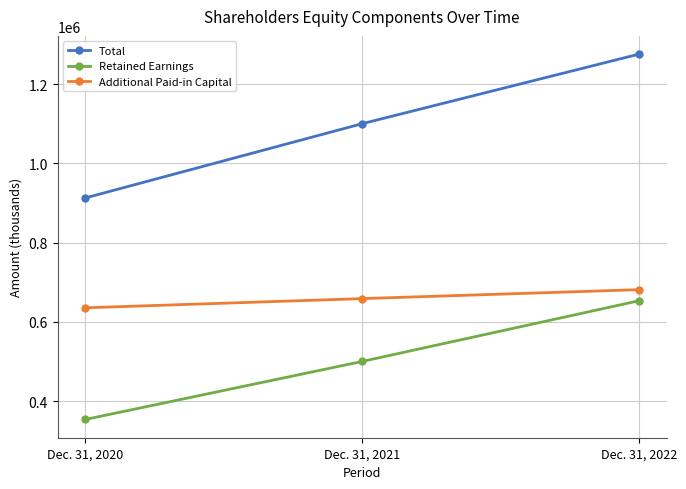

Reading right to left, what are all the values shown in this chart?

Total: Dec. 31, 2022=1275369	Dec. 31, 2021=1099914	Dec. 31, 2020=912714
Retained Earnings: Dec. 31, 2022=653277	Dec. 31, 2021=500212	Dec. 31, 2020=353930
Additional Paid-in Capital: Dec. 31, 2022=681335	Dec. 31, 2021=658728	Dec. 31, 2020=635595